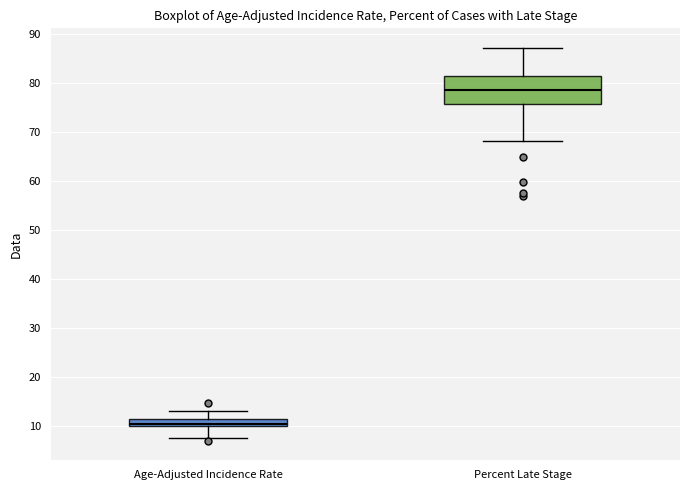

Which box's median line is the highest?

Percent Late Stage